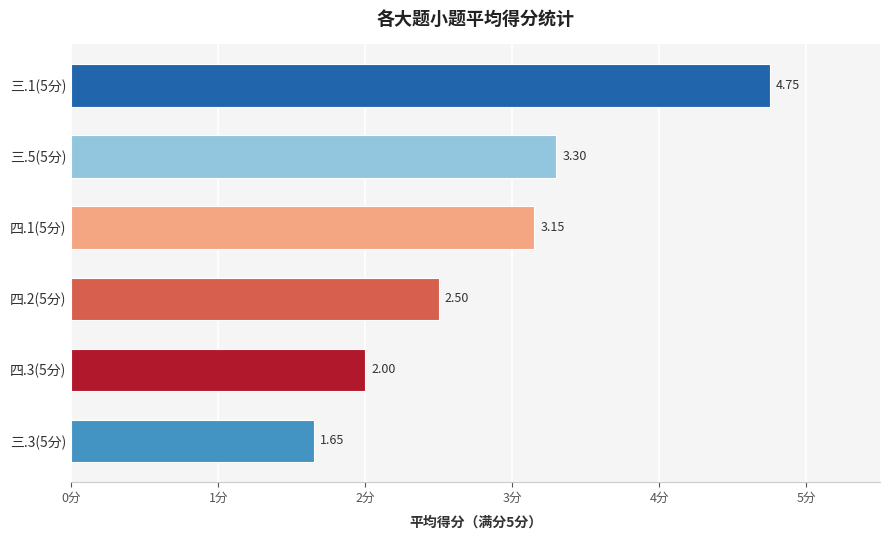

List the labels in order of value, largest first.

三.1(5分), 三.5(5分), 四.1(5分), 四.2(5分), 四.3(5分), 三.3(5分)